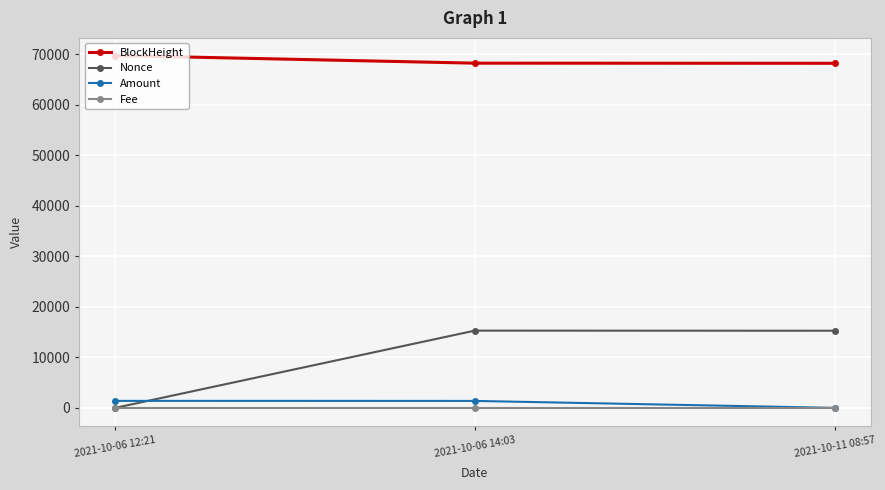

Does the chart display data point markers on the line(s)?

Yes